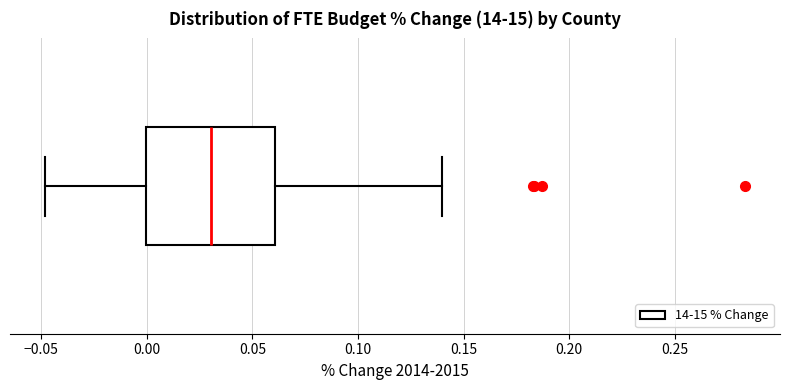

Read this box plot against the x-axis: the position of the median line, the range covered by the box, and the ends of both whiskers. The values are not printed on the chart, so give them approximately, as read against the axis.

median 0.03, box 0.00 to 0.06, whiskers -0.05 to 0.14